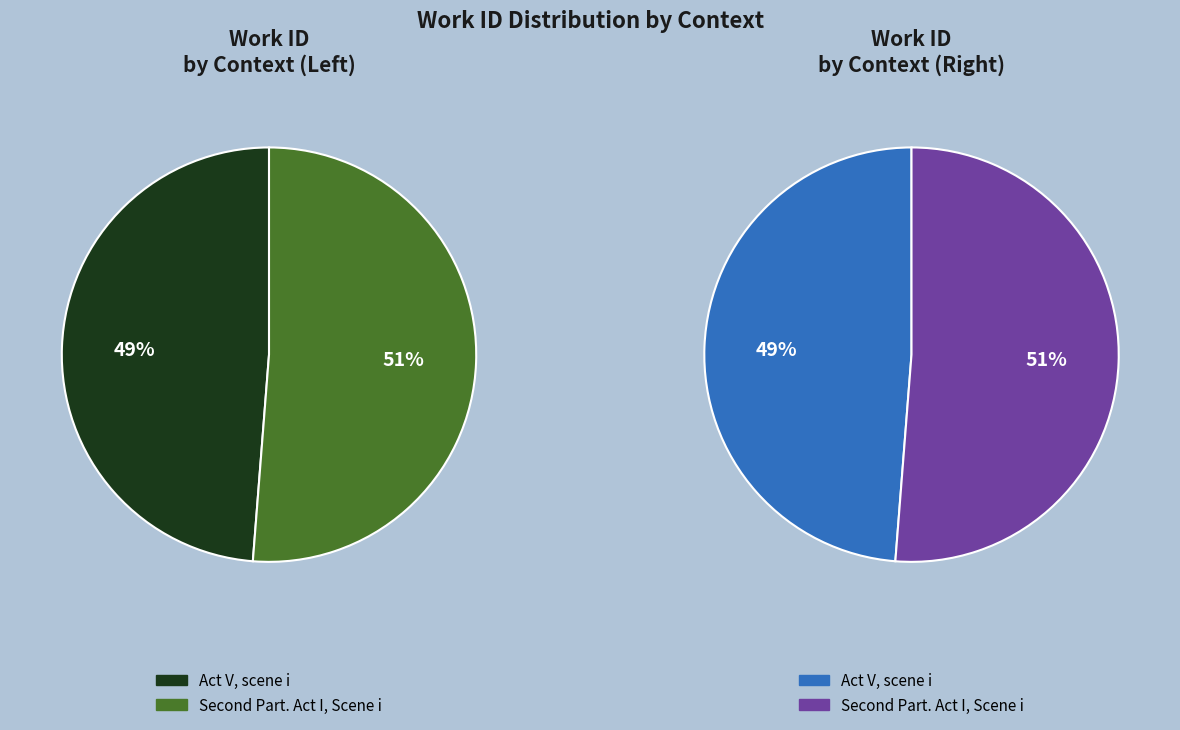

What percentage is the Act V, scene i slice, to the nearest percent?

49%